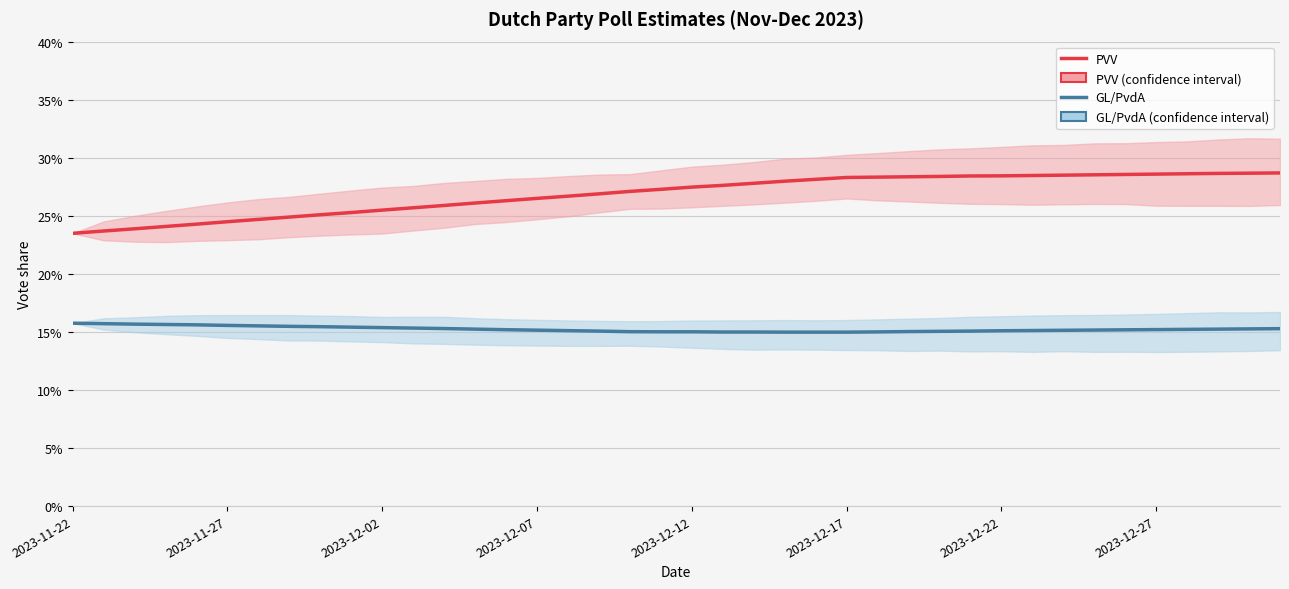

Which series has the largest total across all categories?

PVV